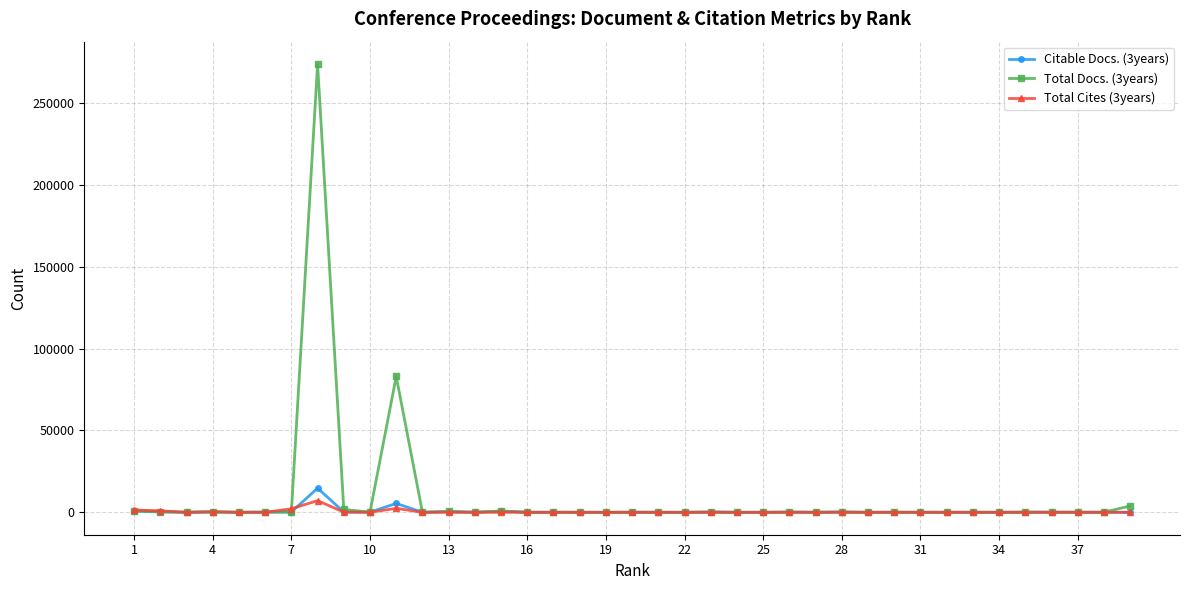

Which series has the widest spread of values?

Total Docs. (3years)